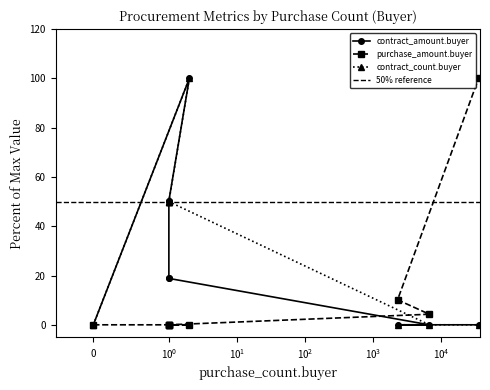

True or false: purchase_amount.buyer has more than 2 interior local peaks.

False